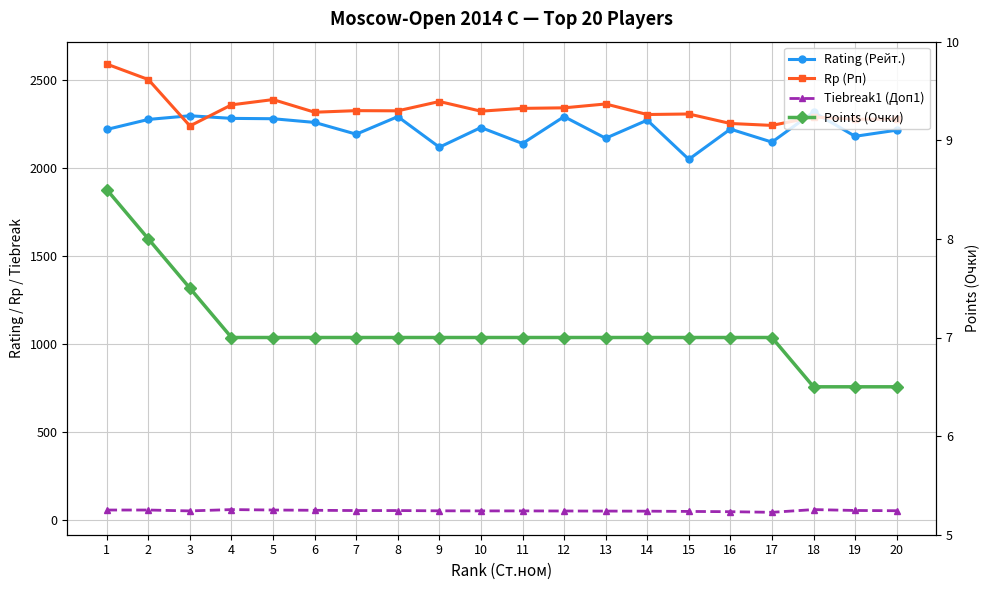

Which series ends up on top after the final intersection of Rating (Рейт.) and Rp (Рп)?

Rp (Рп)